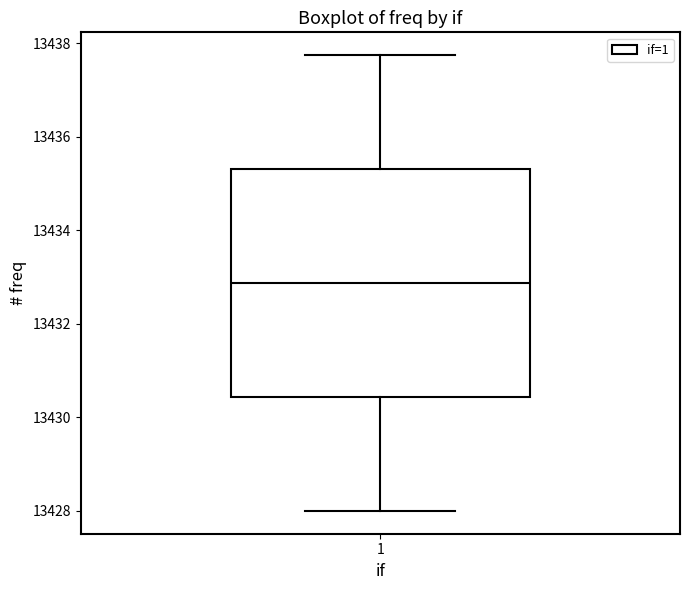

Where is the upper edge of the box at x = 1 on the y-axis? The values are not printed on the chart, so give them approximately, as read against the axis.

13435.4